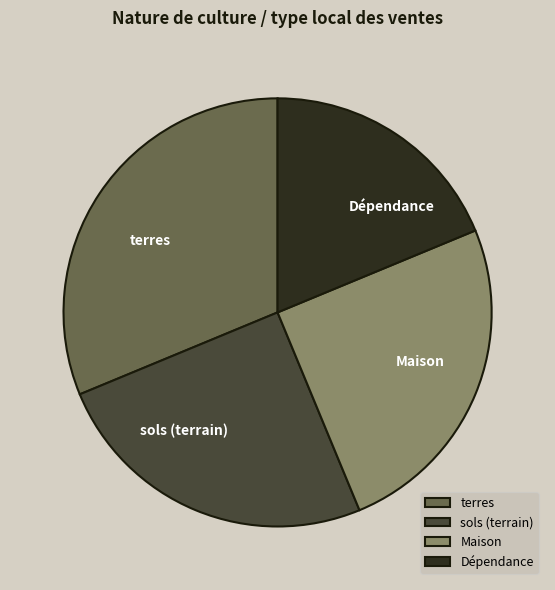

Which category has the smallest portion of the pie?

Dépendance